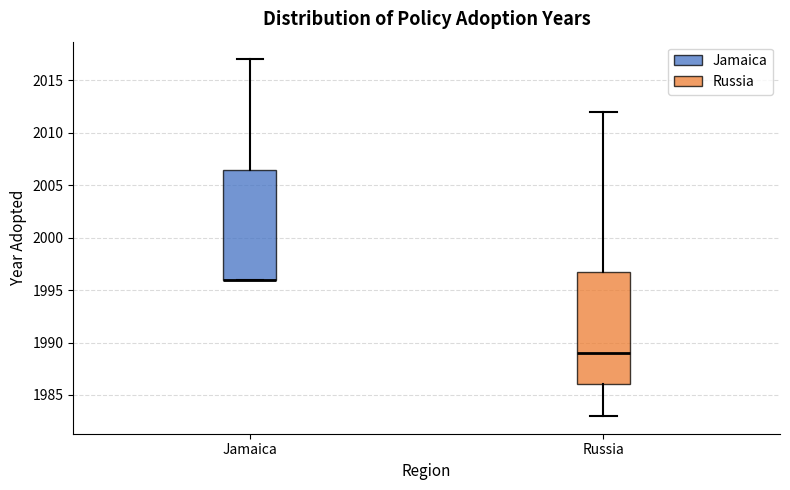

Reading left to right, read every box against the y-axis: the position of its median line, the range the box covers, and the ends of its whiskers. The values are not printed on the chart, so give them approximately, as read against the axis.

Jamaica: median 1996.0 (drawn on the box's lower edge), box 1996.0 to 2006.5, whiskers 1996.0 to 2017.0
Russia: median 1989.0, box 1986.0 to 1997.0, whiskers 1983.0 to 2012.0